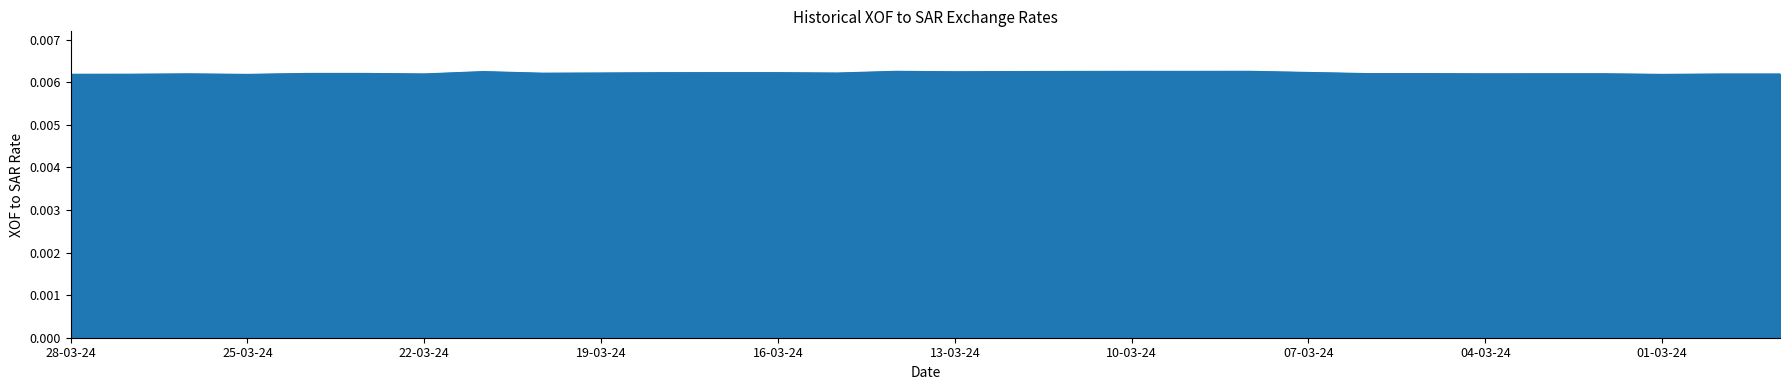

True or false: the data has more than 1 interior local peaks.

True